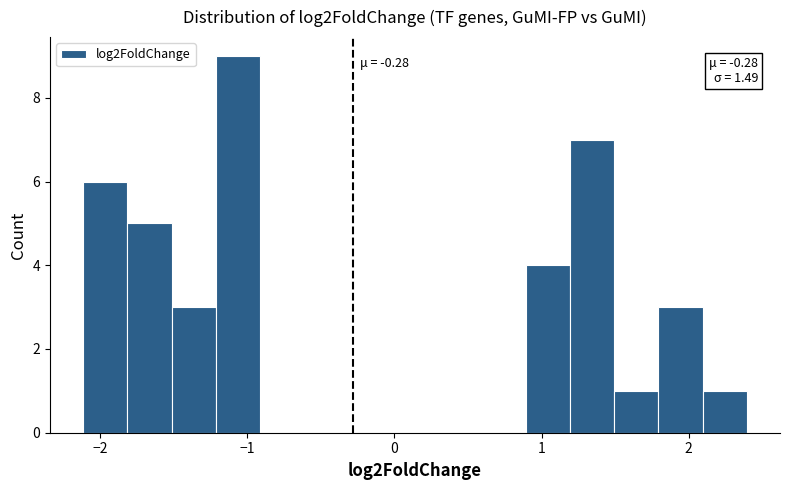

Read against the x-axis, roughly where is the centre of the tallest bar?

-1.1